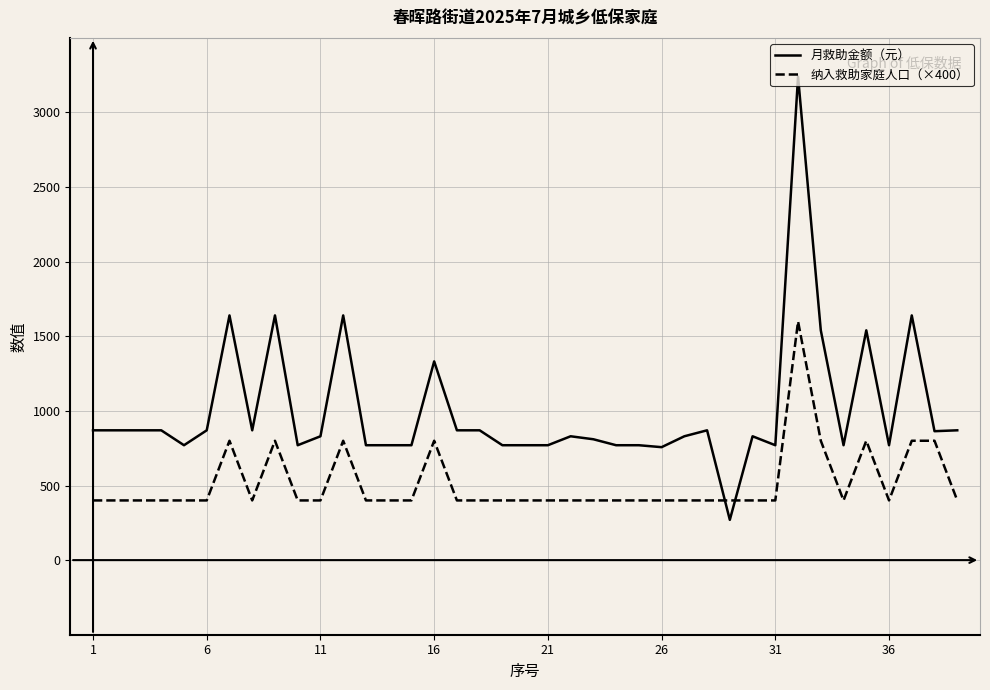

List the series in order of their peak value, highest first.

月救助金额（元）, 纳入救助家庭人口（×400）